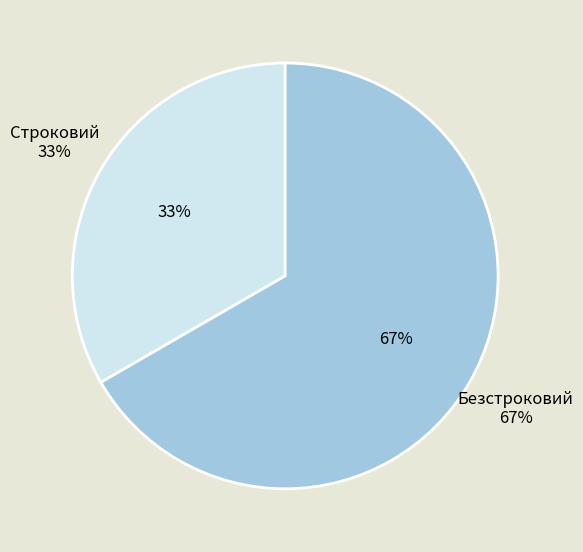

Is there any slice that represents more than half of the pie?

Yes